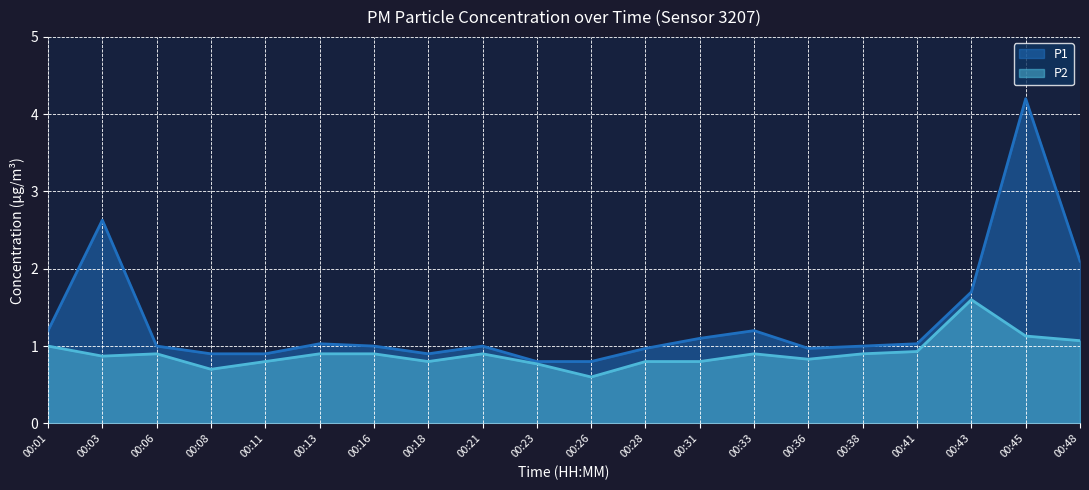

What is the value of the P2 point at the 6th from the left?

0.9